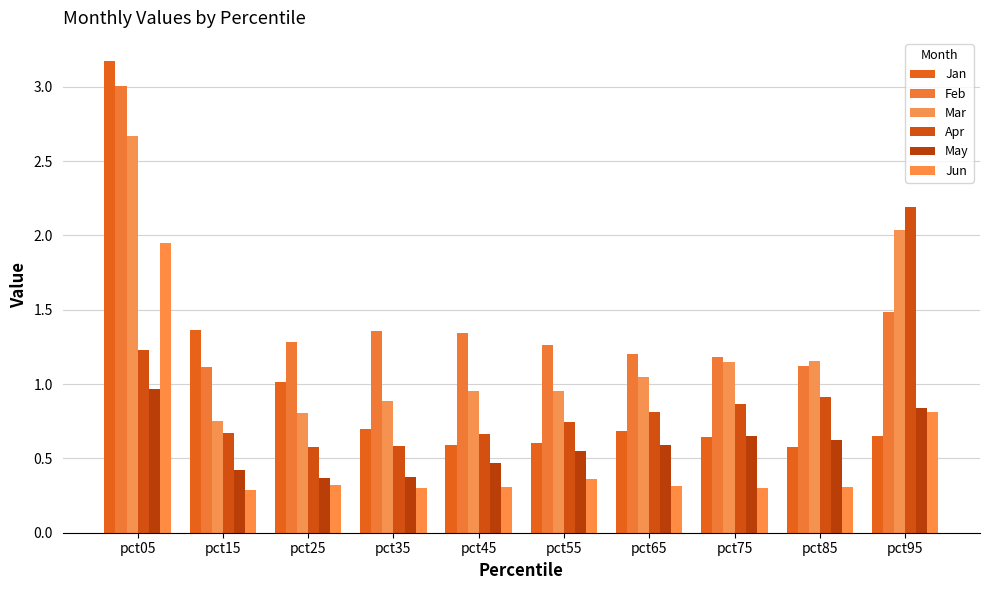

At which label is Apr closest to 1?

pct85